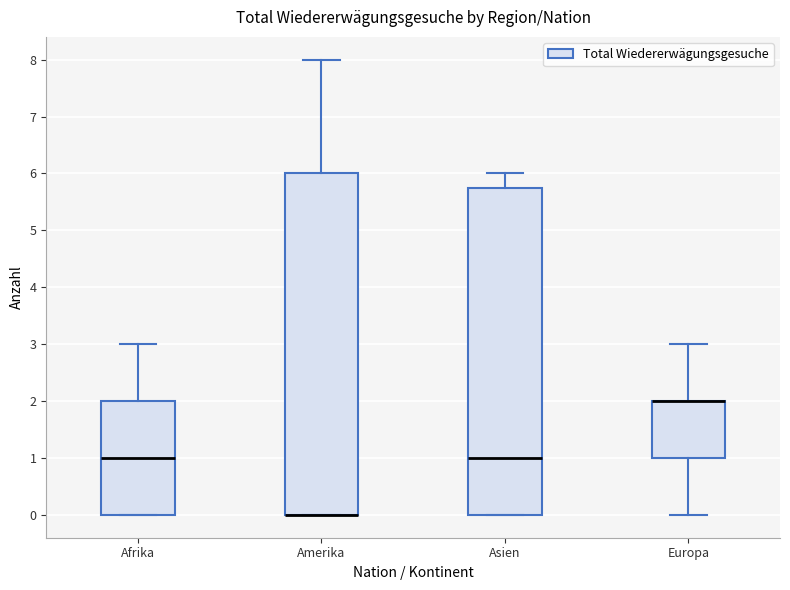

Reading left to right, read every box against the y-axis: the position of its median line, the range the box covers, and the ends of its whiskers. The values are not printed on the chart, so give them approximately, as read against the axis.

Afrika: median 1.0, box 0.0 to 2.0, whiskers 0.0 to 3.0
Amerika: median 0.0 (drawn on the box's lower edge), box 0.0 to 6.0, whiskers 0.0 to 8.0
Asien: median 1.0, box 0.0 to 5.8, whiskers 0.0 to 6.0
Europa: median 2.0 (drawn on the box's upper edge), box 1.0 to 2.0, whiskers 0.0 to 3.0